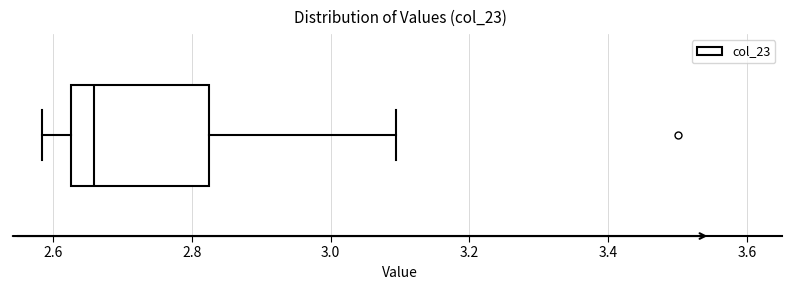

Where does the median line of the box sit on the x-axis? The values are not printed on the chart, so give them approximately, as read against the axis.

2.66